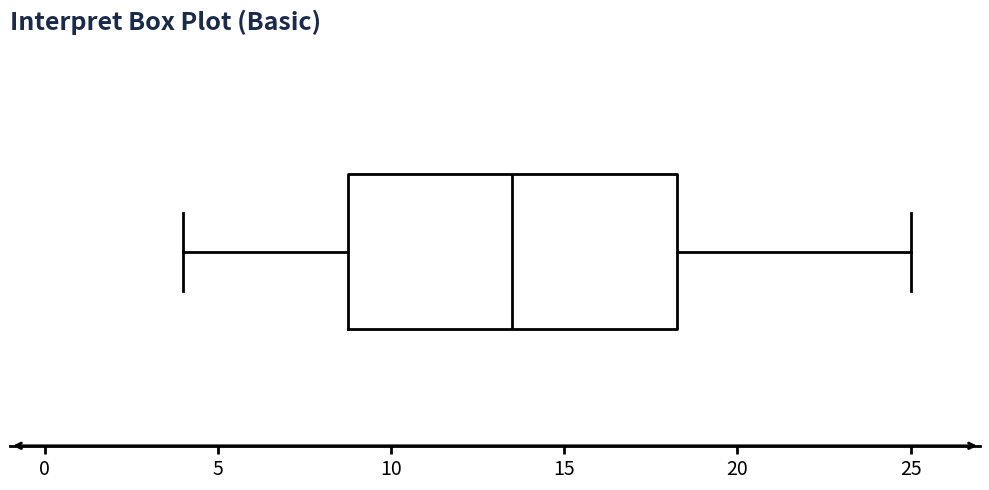

Transcribe this box plot: give where the median line is, the range the box spans, and where the two whiskers end, as read against the x-axis. The values are not printed on the chart, so give them approximately, as read against the axis.

median 13.5, box 9.0 to 18.5, whiskers 4.0 to 25.0